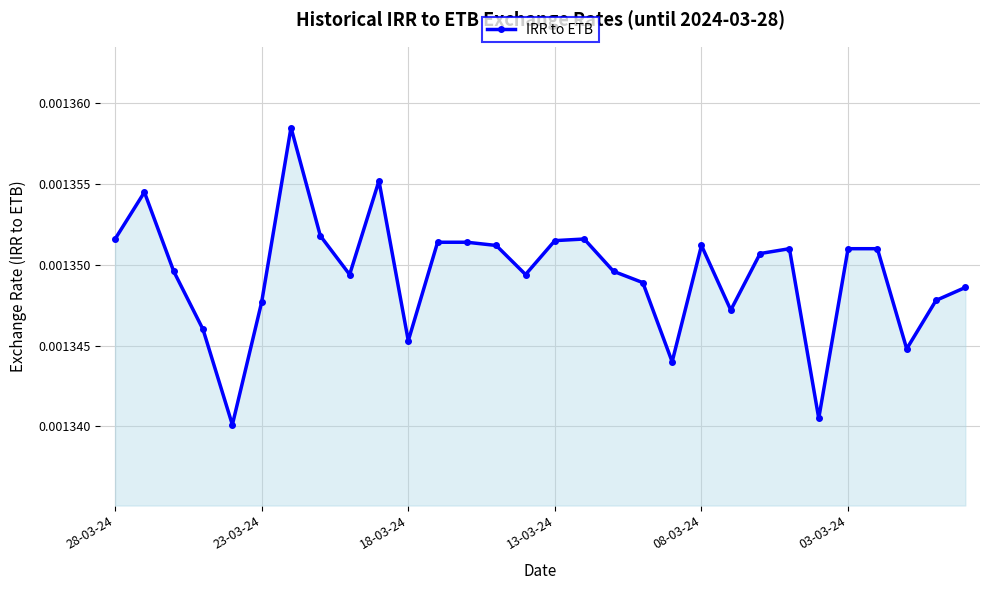

True or false: there are more than 1 points higher than both neighbors.

True